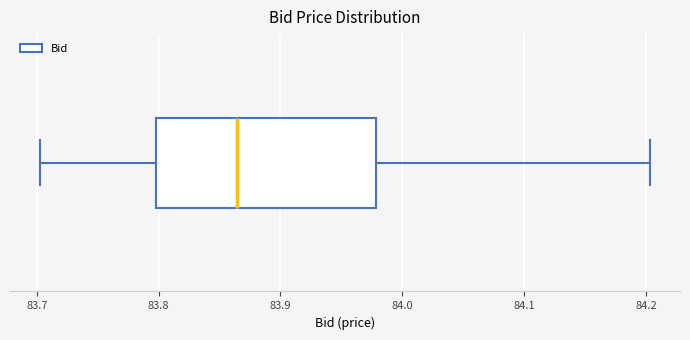

Read this box plot against the x-axis: the position of the median line, the range covered by the box, and the ends of both whiskers. The values are not printed on the chart, so give them approximately, as read against the axis.

median 83.86, box 83.80 to 83.98, whiskers 83.70 to 84.20